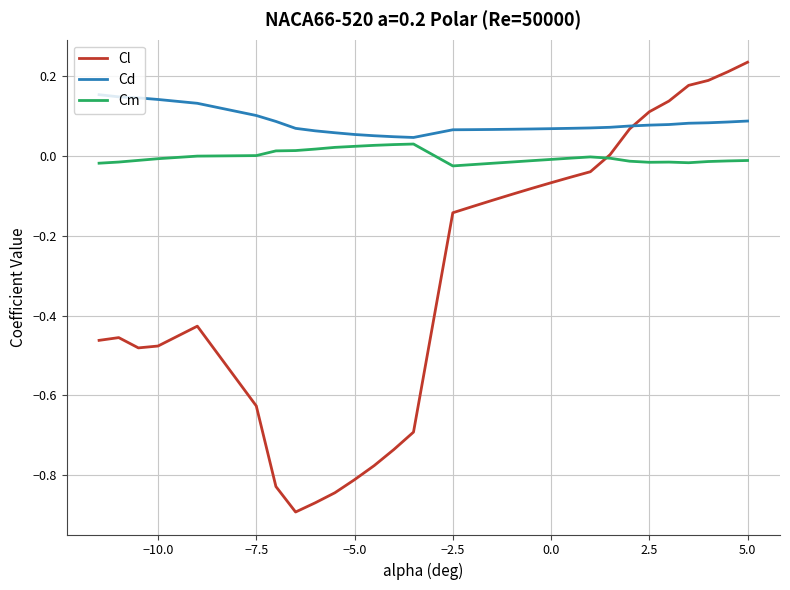

Which series has the largest range (max minus min)?

Cl